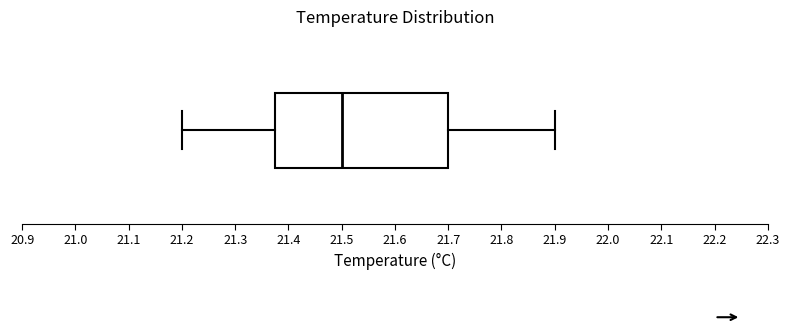

Read this box plot against the x-axis: the position of the median line, the range covered by the box, and the ends of both whiskers. The values are not printed on the chart, so give them approximately, as read against the axis.

median 21.50, box 21.38 to 21.70, whiskers 21.20 to 21.90